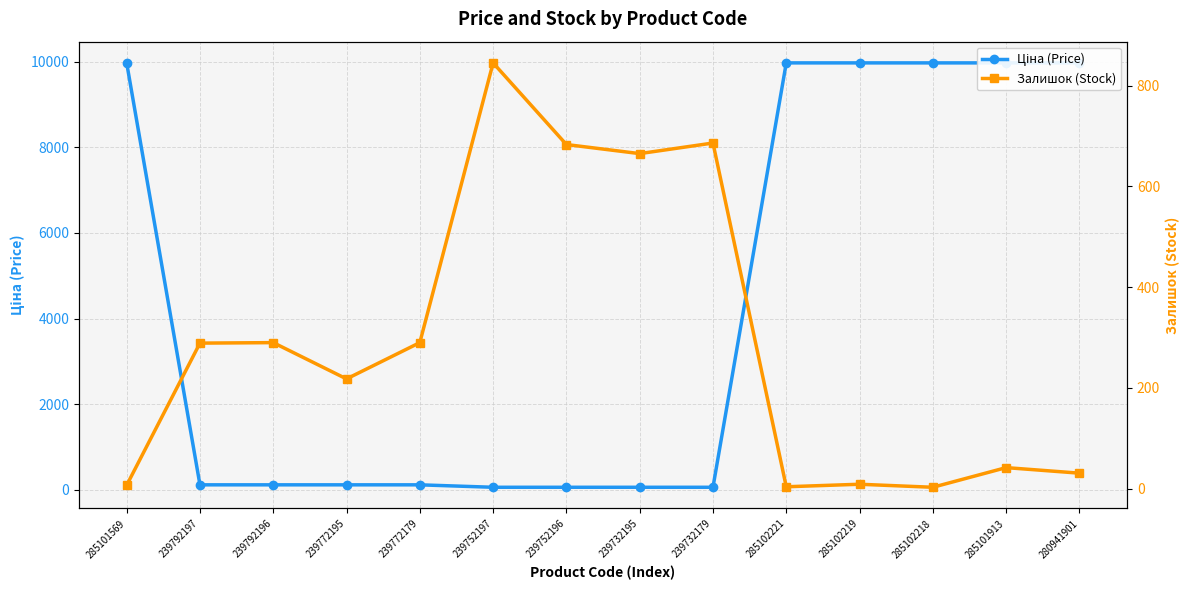

What is the label of the 12th point from the left?

285102218